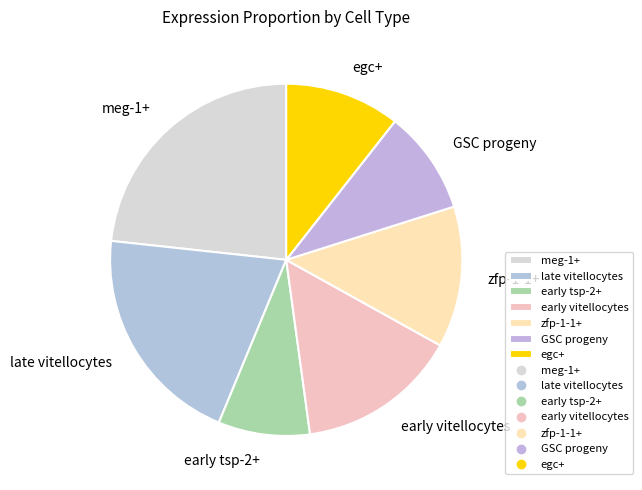

Is there a majority slice in this chart?

No